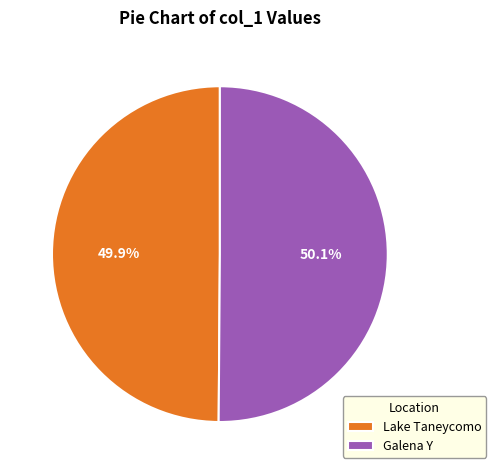

What is the total percentage of Galena Y and Lake Taneycomo?

100.0%